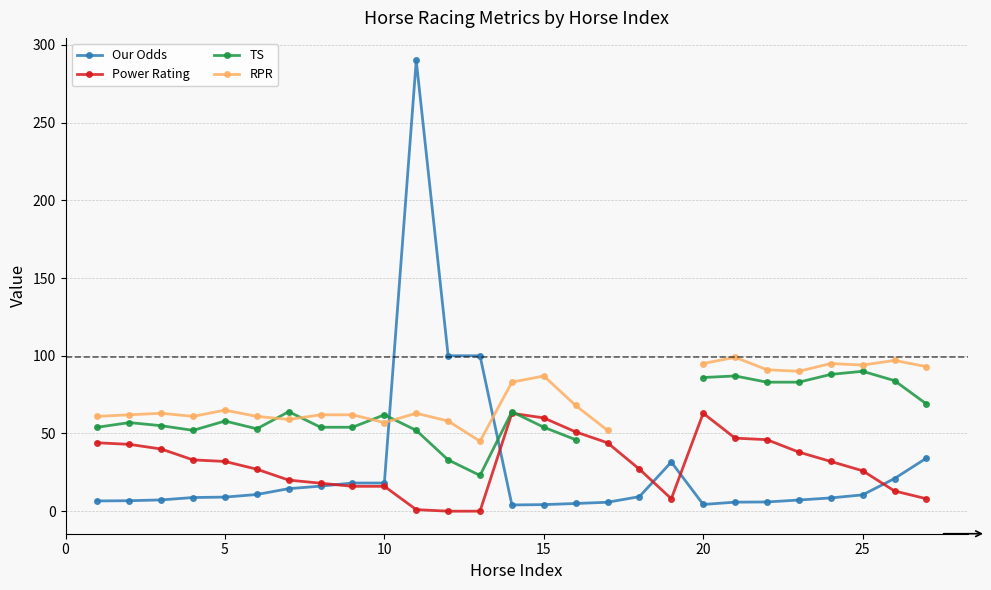

What is the highest value of the Our Odds series?

290.0